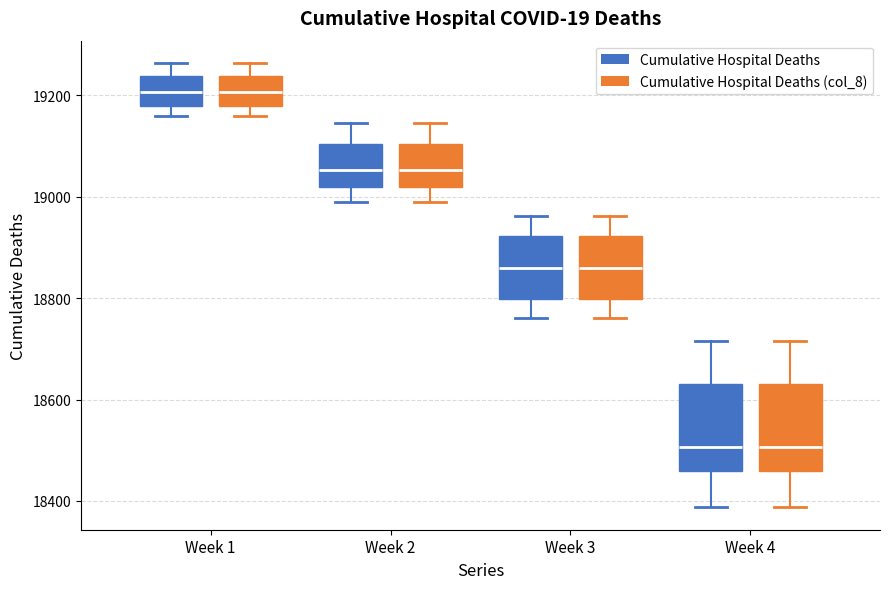

Reading left to right, read every box against the y-axis: the position of its median line, the range the box covers, and the ends of its whiskers. The values are not printed on the chart, so give them approximately, as read against the axis.

Week 1 (Cumulative Hospital Deaths): median 19200, box 19180 to 19240, whiskers 19160 to 19260
Week 1 (Cumulative Hospital Deaths (col_8)): median 19200, box 19180 to 19240, whiskers 19160 to 19260
Week 2 (Cumulative Hospital Deaths): median 19060, box 19020 to 19100, whiskers 19000 to 19140
Week 2 (Cumulative Hospital Deaths (col_8)): median 19060, box 19020 to 19100, whiskers 19000 to 19140
Week 3 (Cumulative Hospital Deaths): median 18860, box 18800 to 18920, whiskers 18760 to 18960
Week 3 (Cumulative Hospital Deaths (col_8)): median 18860, box 18800 to 18920, whiskers 18760 to 18960
Week 4 (Cumulative Hospital Deaths): median 18500, box 18460 to 18640, whiskers 18380 to 18720
Week 4 (Cumulative Hospital Deaths (col_8)): median 18500, box 18460 to 18640, whiskers 18380 to 18720